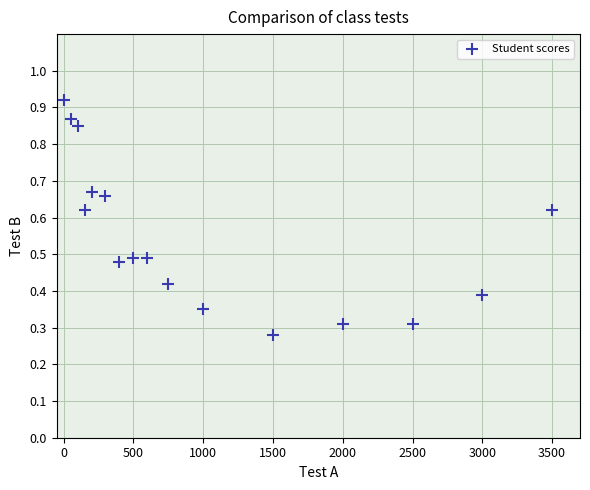

What is the range of X values (max minus min)?

3500.0